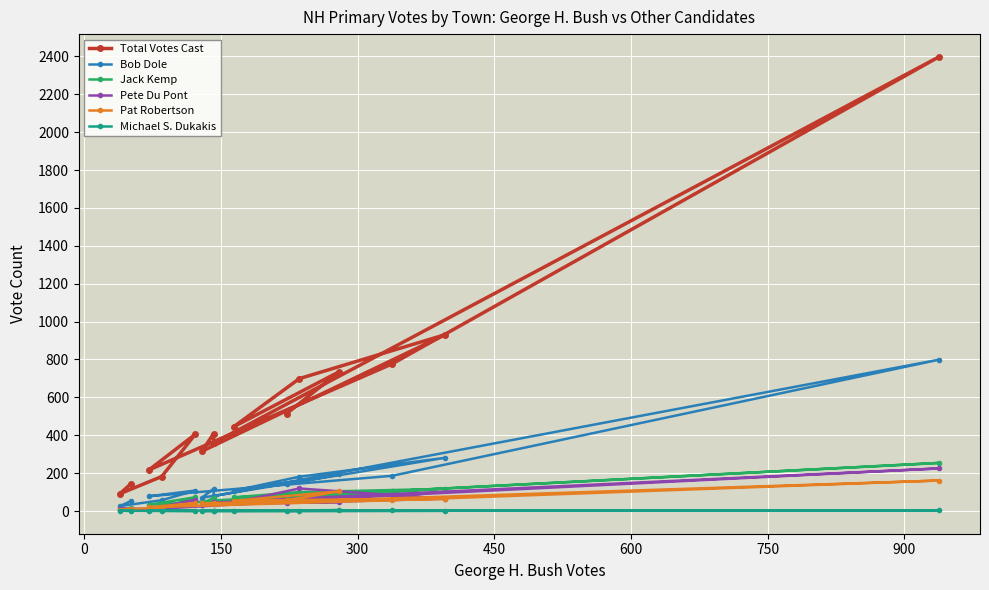

True or false: Pete Du Pont has more than 2 points higher than both neighbors.

True